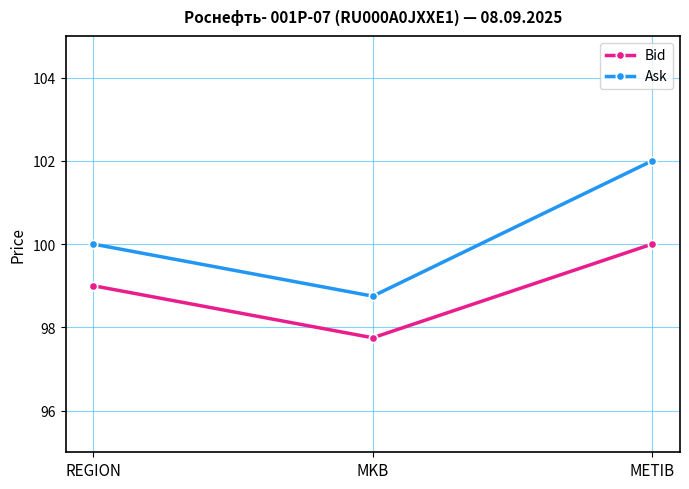

What is the label of the 2nd point from the right?

MKB